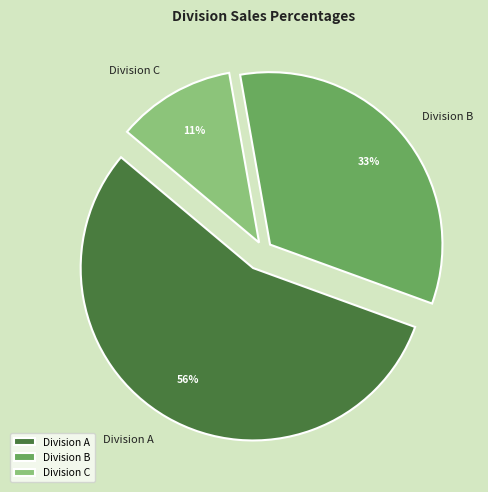

Do Division B and Division C together represent more than half of the pie?

No